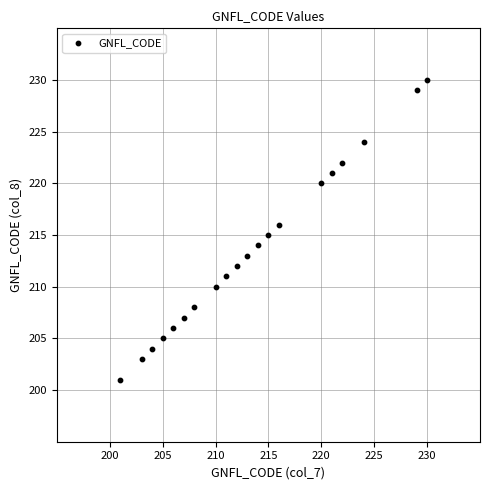

What is the range of X values (max minus min)?

29